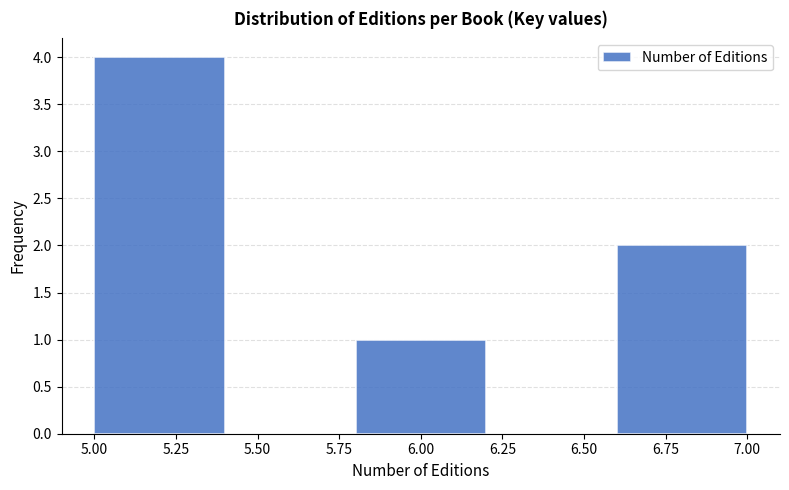

Reading left to right, transcribe this chart: for each bar, give the range it covers on the x-axis and its height. The values are not printed on the chart, so give them approximately, as read against the axis.

5.0 to 5.4: 4
5.4 to 5.8: 0
5.8 to 6.2: 1
6.2 to 6.6: 0
6.6 to 7.0: 2